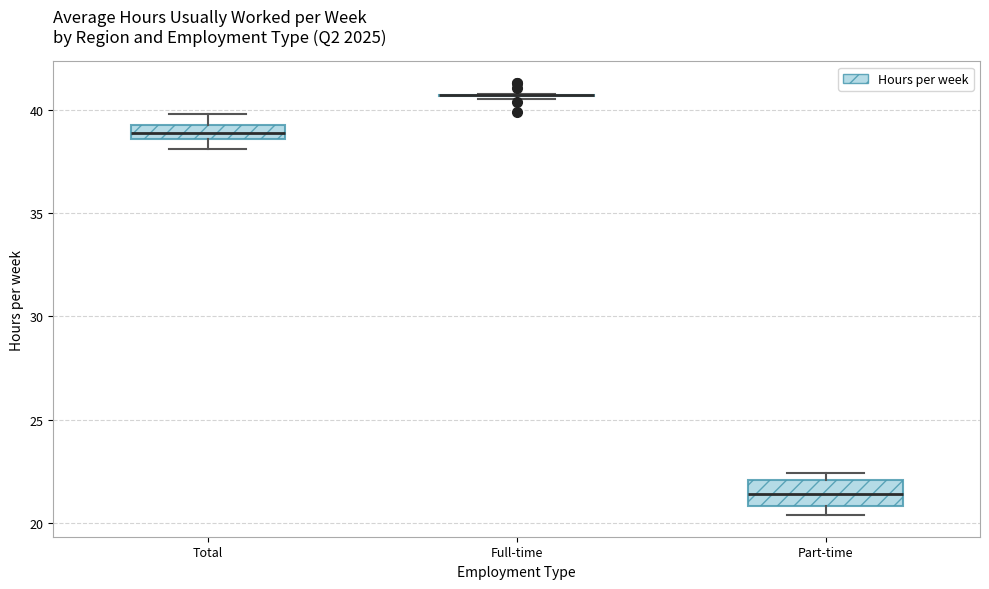

Comparing the boxes themselves (not the whiskers), which one is the tallest?

Part-time